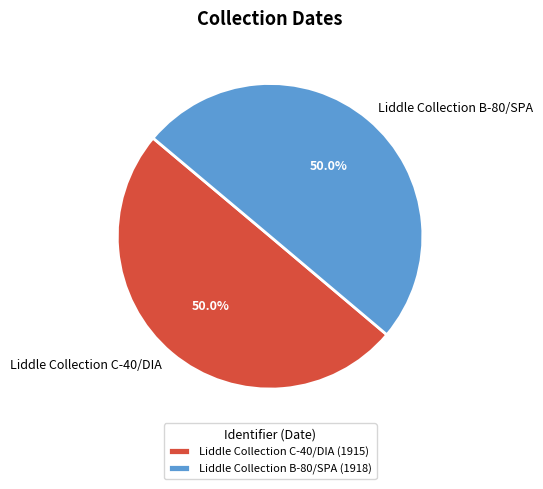

The Liddle Collection C-40/DIA slice represents 63% of the pie. True or false?

False